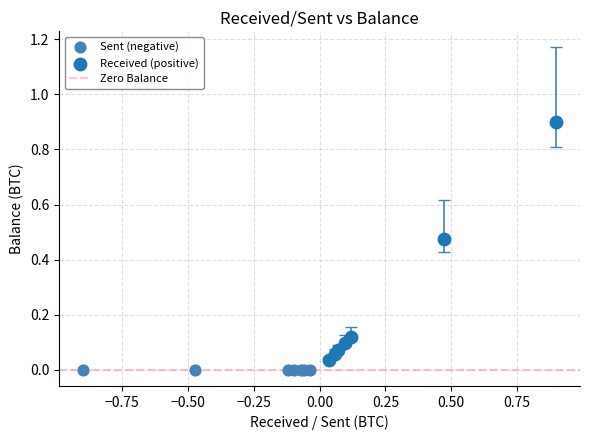

Which series contains the highest Y value?

Received (positive)